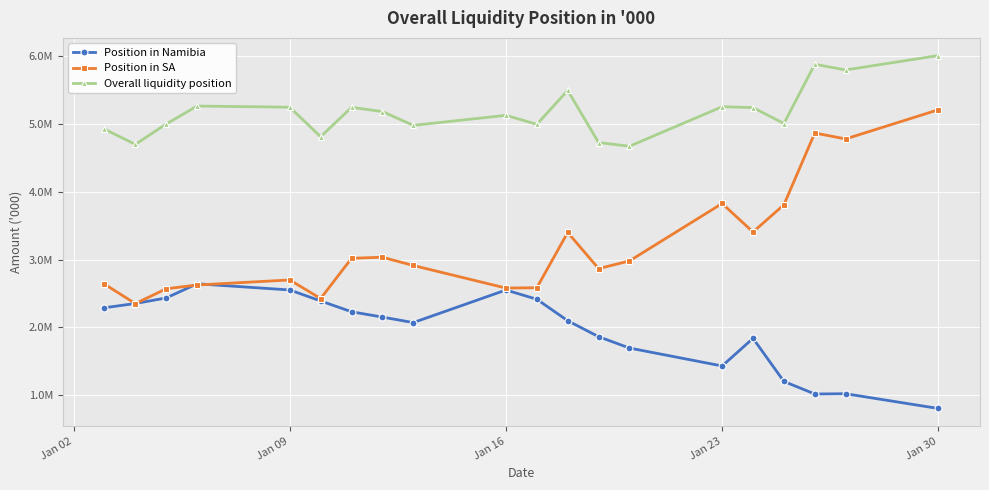

What are all the series names shown in the legend?

Position in Namibia, Position in SA, Overall liquidity position